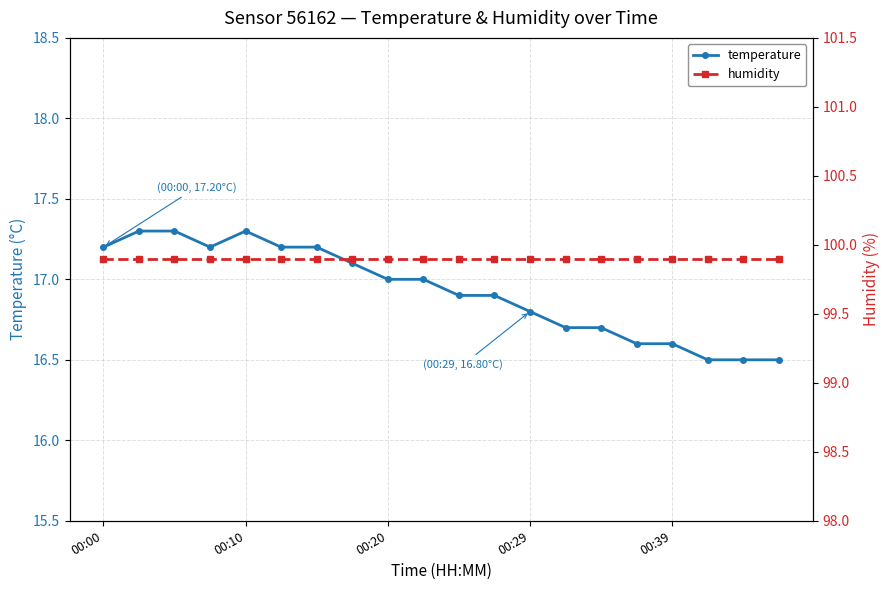

How many lines are shown in the chart?

2